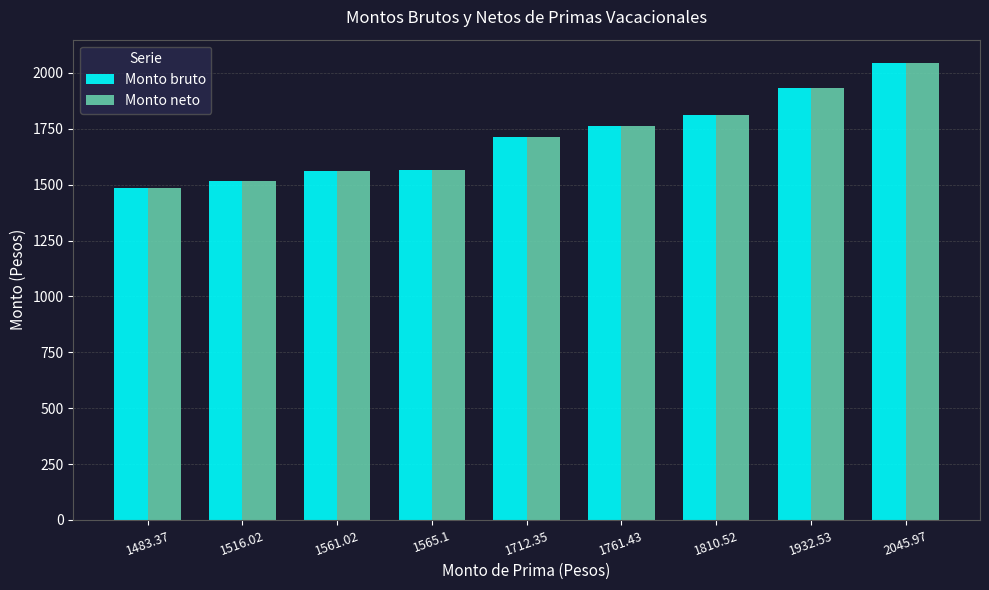

The Monto bruto series shows 866.0 at 1712.35. True or false?

False